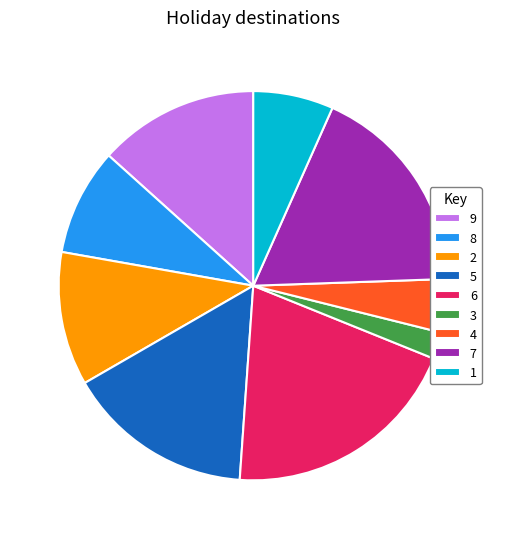

True or false: 6 accounts for 25% of the total.

False